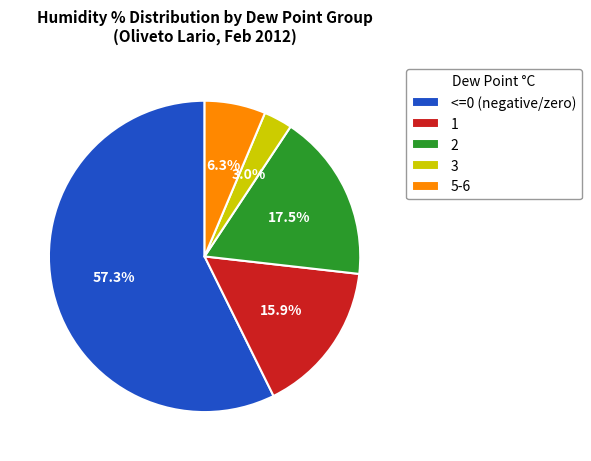

Does any single category account for the majority?

Yes